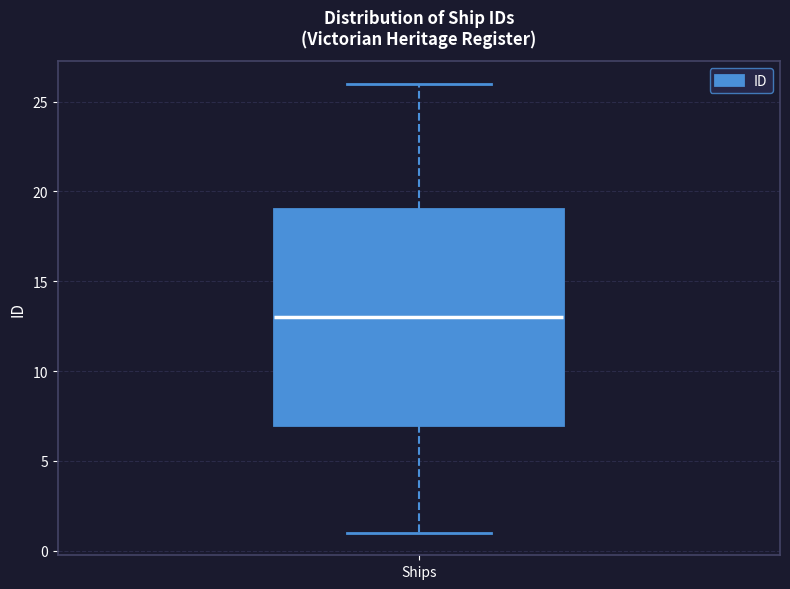

Transcribe this box plot: give where the median line is, the range the box spans, and where the two whiskers end, as read against the y-axis. The values are not printed on the chart, so give them approximately, as read against the axis.

median 13, box 7 to 19, whiskers 1 to 26